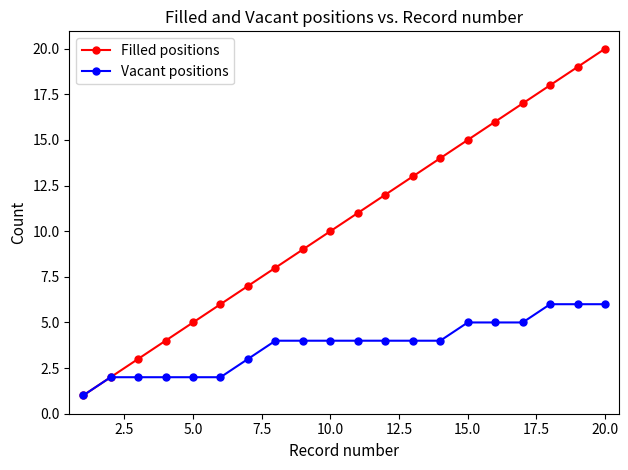

List the series in order of their peak value, highest first.

Filled positions, Vacant positions